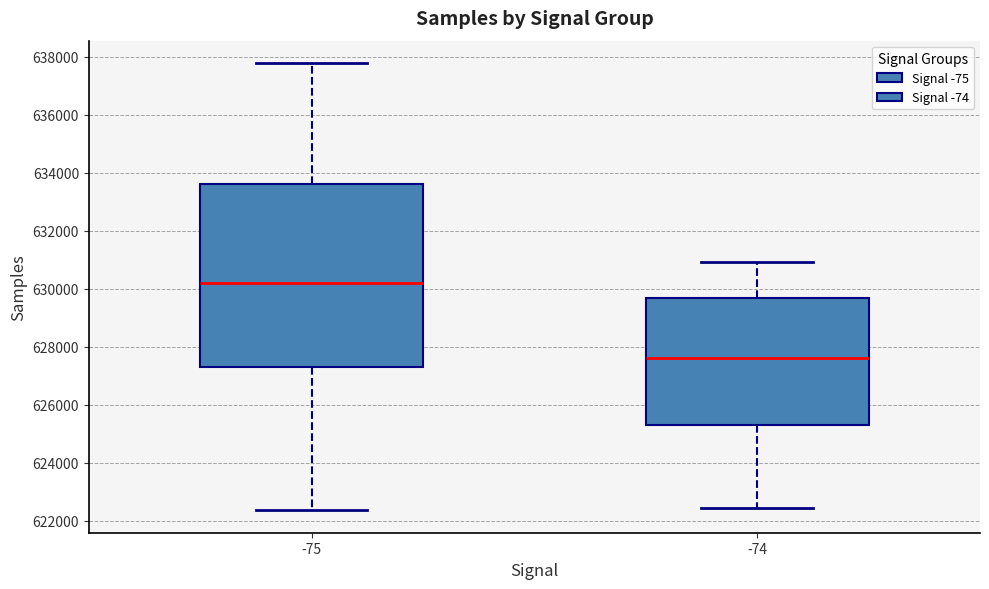

Comparing the boxes themselves (not the whiskers), which one is the tallest?

-75